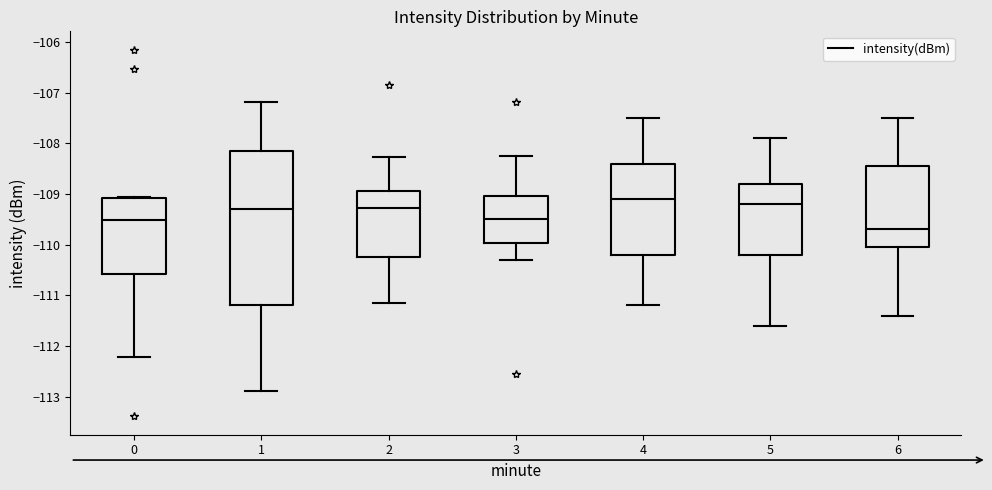

Where does the median line of the box at x = 6 sit on the y-axis? The values are not printed on the chart, so give them approximately, as read against the axis.

-109.7